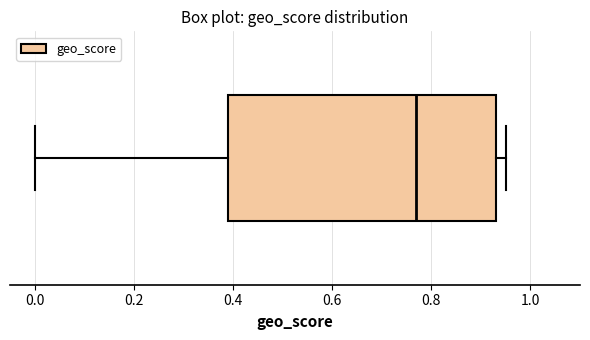

Where is the right edge of the box on the x-axis? The values are not printed on the chart, so give them approximately, as read against the axis.

0.94